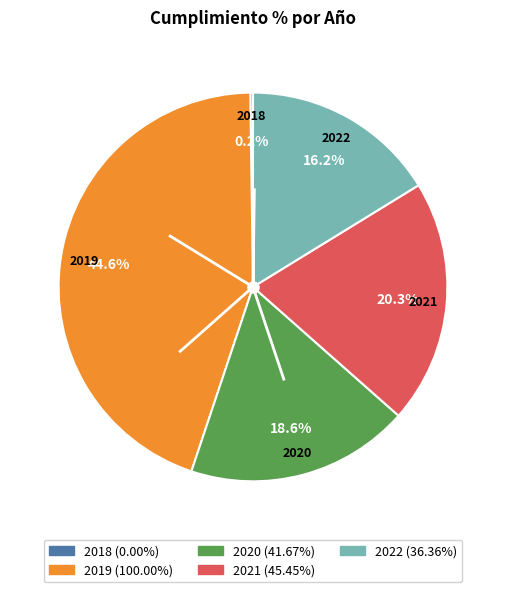

True or false: 2020 accounts for 29% of the total.

False